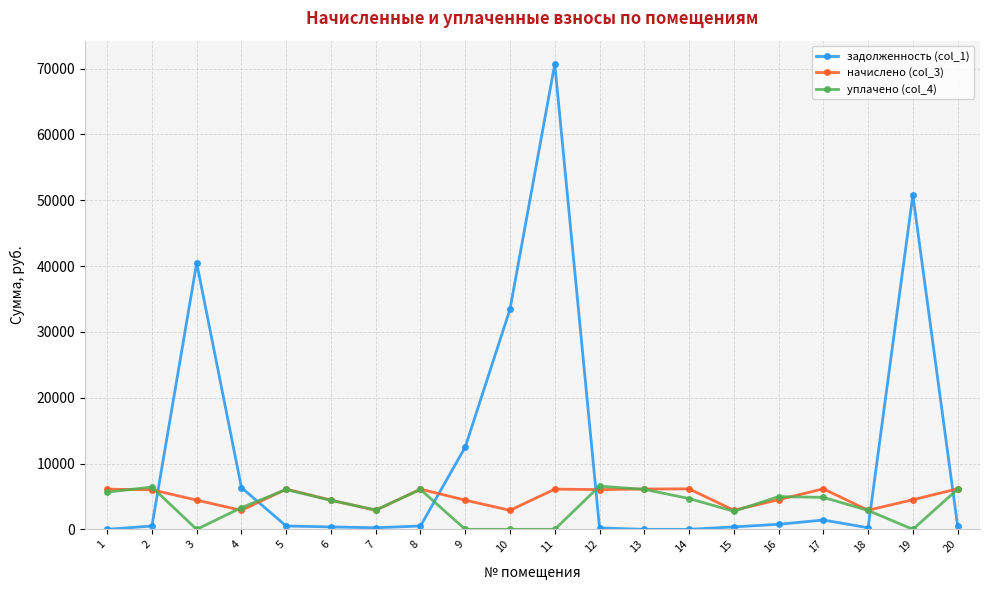

What is the average value of the начислено (col_3) series?

4892.4